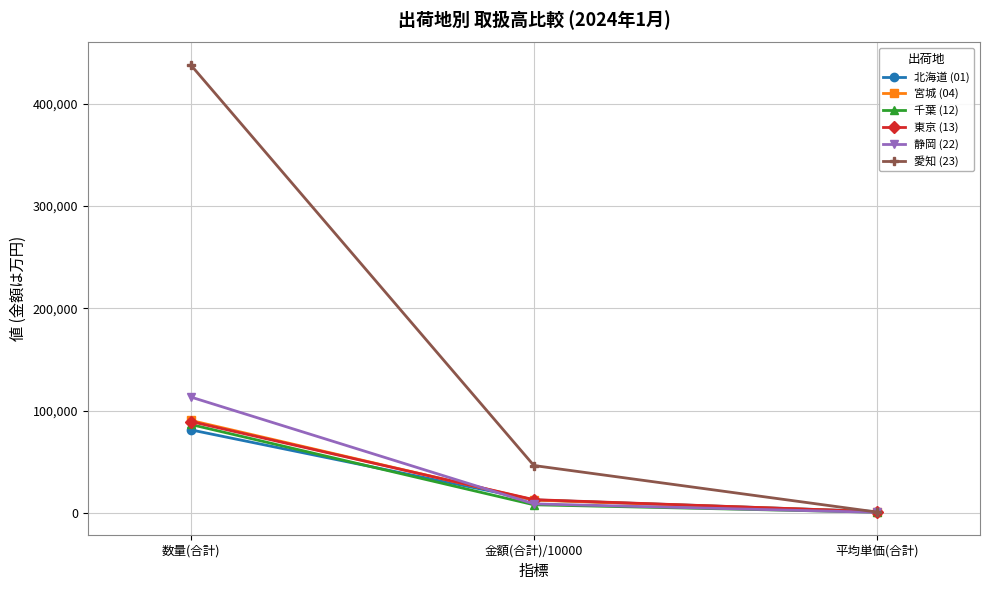

What is the value of the 宮城 (04) point at the 1st from the left?

90630.0